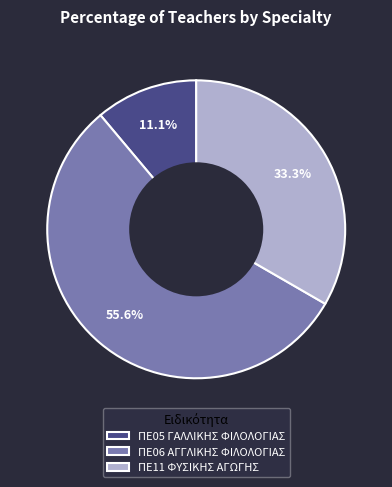

What portion of the pie excludes ΠΕ05 ΓΑΛΛΙΚΗΣ ΦΙΛΟΛΟΓΙΑΣ?

88.9%